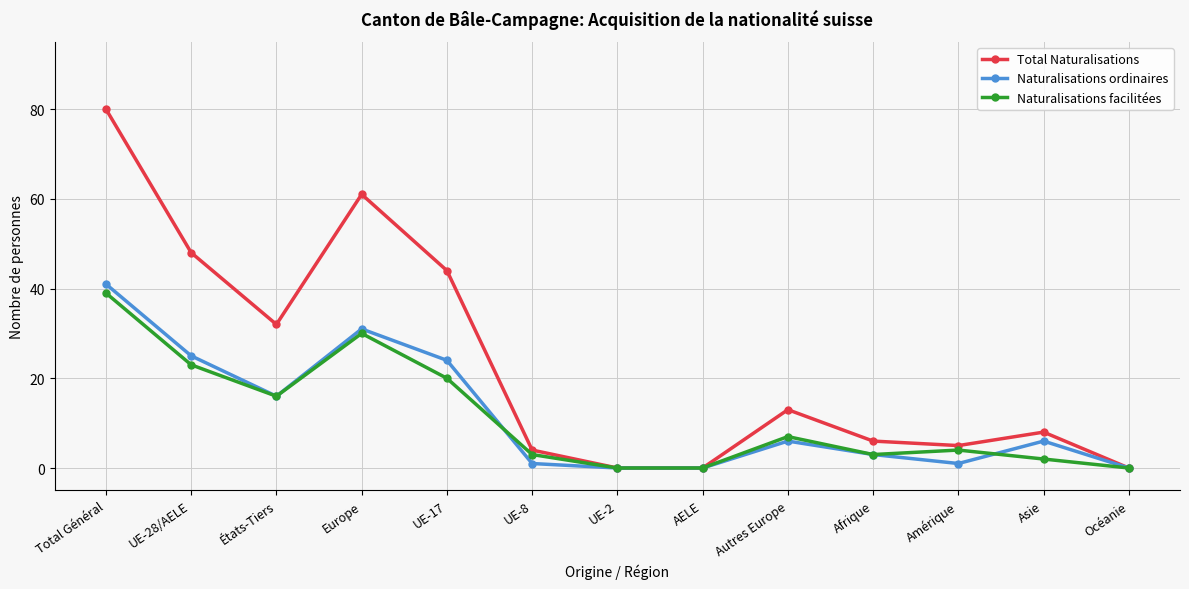

True or false: Naturalisations ordinaires has more than 0 points higher than both neighbors.

True